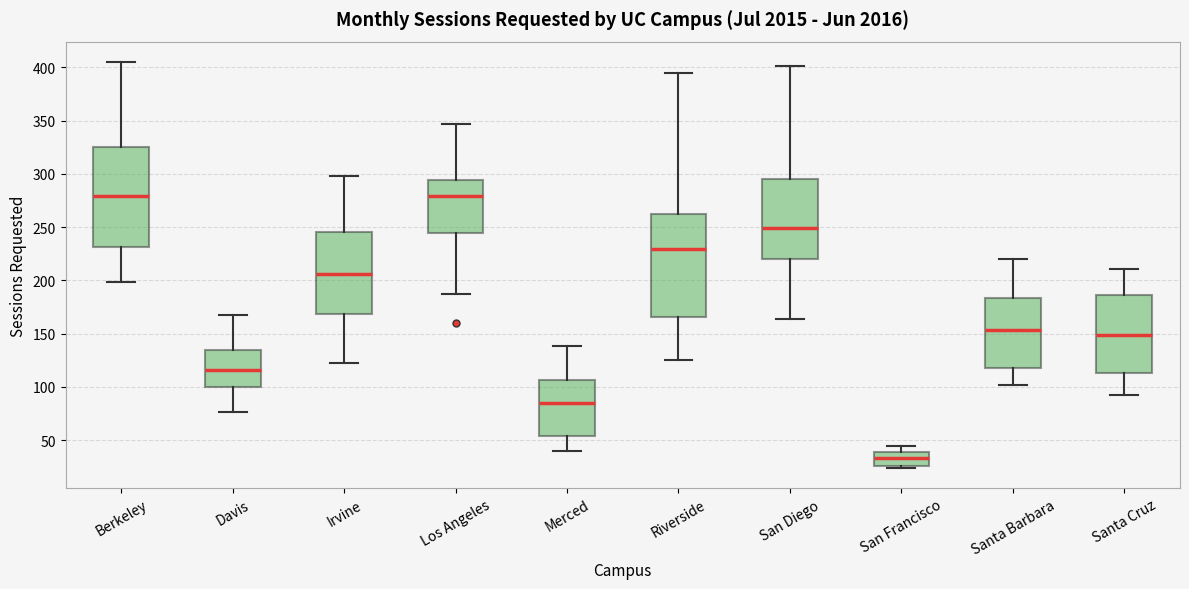

Reading left to right, read every box against the y-axis: the position of its median line, the range the box covers, and the ends of its whiskers. The values are not printed on the chart, so give them approximately, as read against the axis.

Berkeley: median 280, box 230 to 325, whiskers 200 to 405
Davis: median 115, box 100 to 135, whiskers 75 to 165
Irvine: median 205, box 170 to 245, whiskers 120 to 300
Los Angeles: median 280, box 245 to 295, whiskers 185 to 345
Merced: median 85, box 55 to 105, whiskers 40 to 140
Riverside: median 230, box 165 to 260, whiskers 125 to 395
San Diego: median 250, box 220 to 295, whiskers 165 to 400
San Francisco: median 35, box 25 to 40, whiskers 25 (just below the box's lower edge) to 45
Santa Barbara: median 155, box 120 to 185, whiskers 100 to 220
Santa Cruz: median 150, box 115 to 185, whiskers 90 to 210